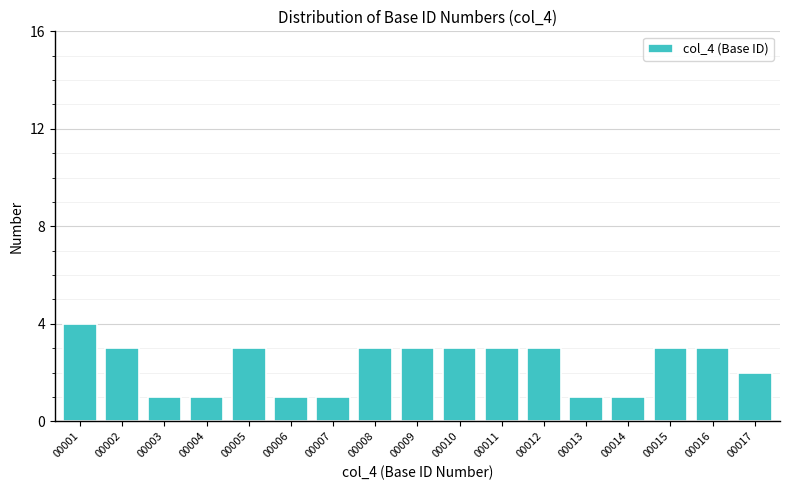

Reading left to right, extract all data points from this chart.

00001=4	00002=3	00003=1	00004=1	00005=3	00006=1	00007=1	00008=3	00009=3	00010=3	00011=3	00012=3	00013=1	00014=1	00015=3	00016=3	00017=2